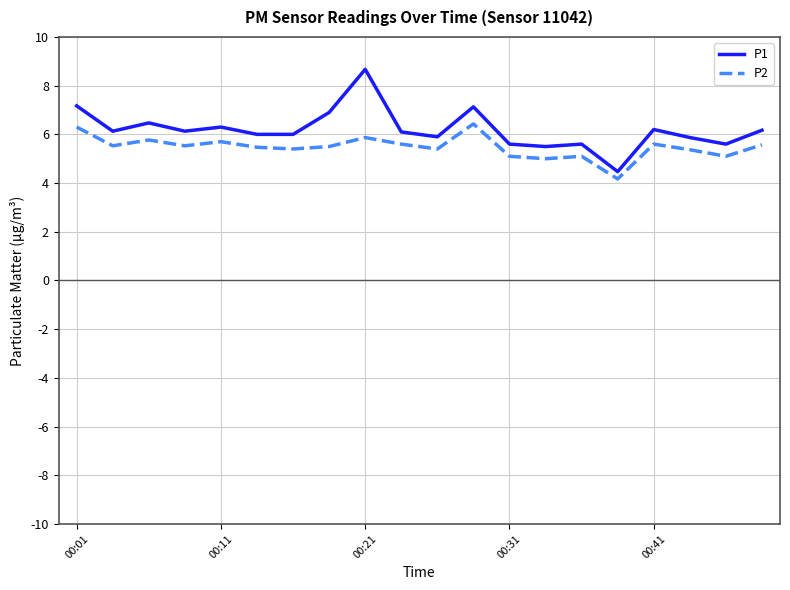

What is the greatest value displayed?

8.7